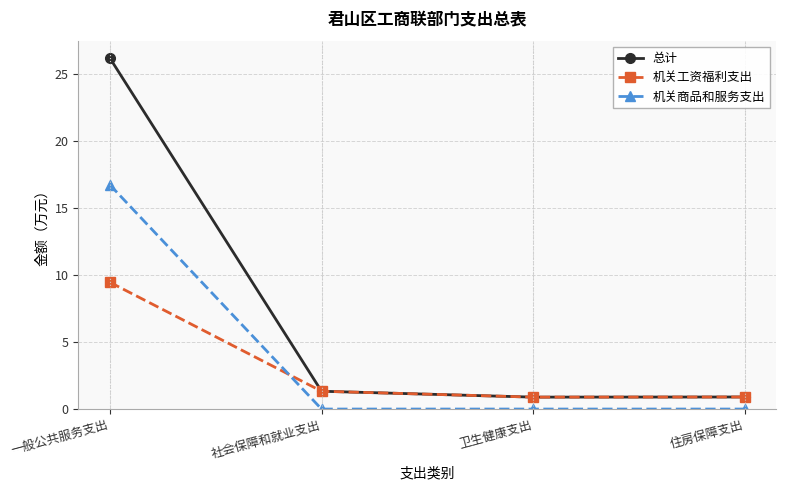

True or false: 机关商品和服务支出 and 总计 cross at least once.

False